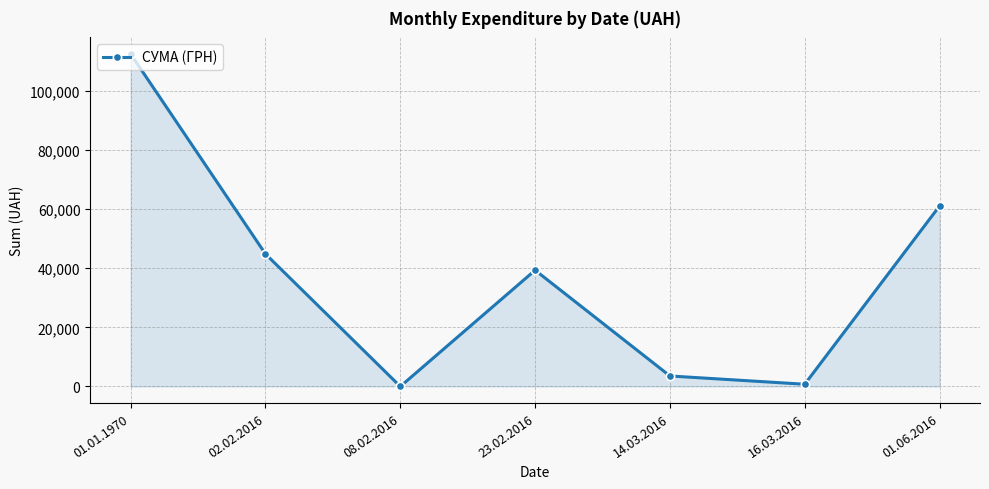

How many lines are shown in the chart?

1